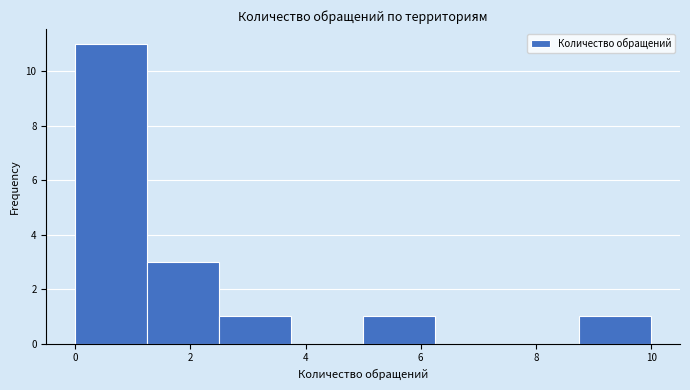

Reading left to right, list every bar in this chart as the range it spans on the x-axis followed by its height. Neither the bar edges nor the heights are printed on the chart, so give them approximately, as read against the axes.

0.00 to 1.25: 11
1.25 to 2.50: 3
2.50 to 3.75: 1
3.75 to 5.00: 0
5.00 to 6.25: 1
6.25 to 7.50: 0
7.50 to 8.75: 0
8.75 to 10.00: 1